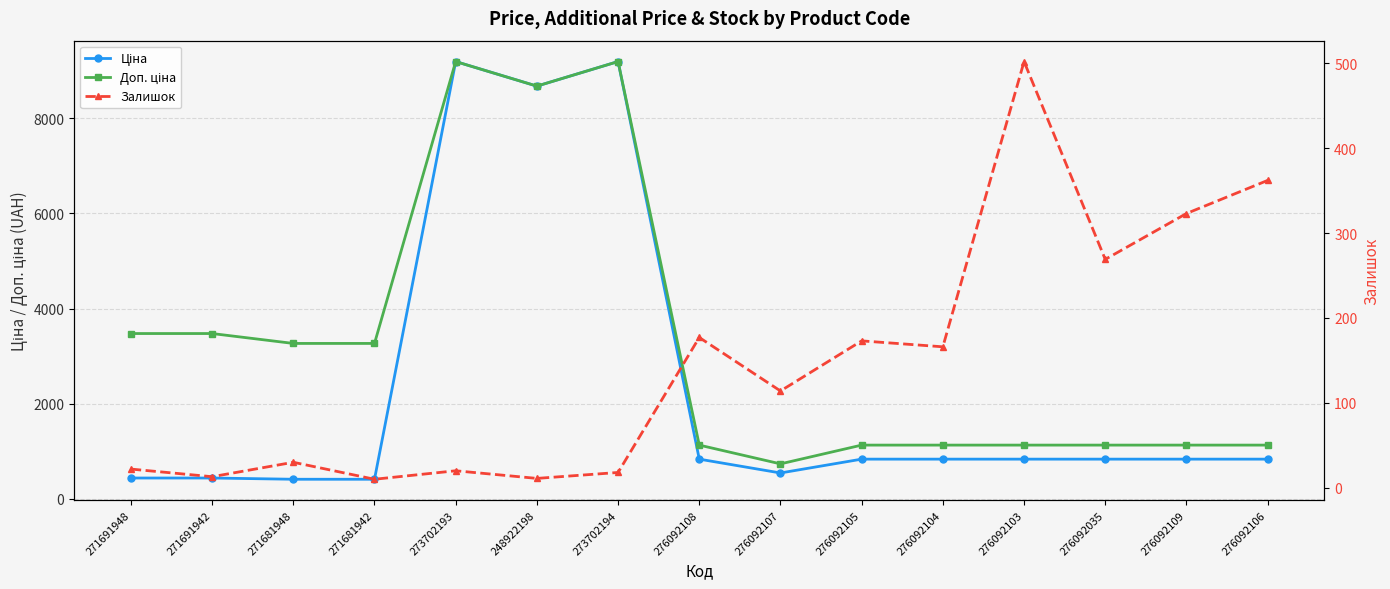

What is the value of the Ціна point at the 6th from the left?

8679.5